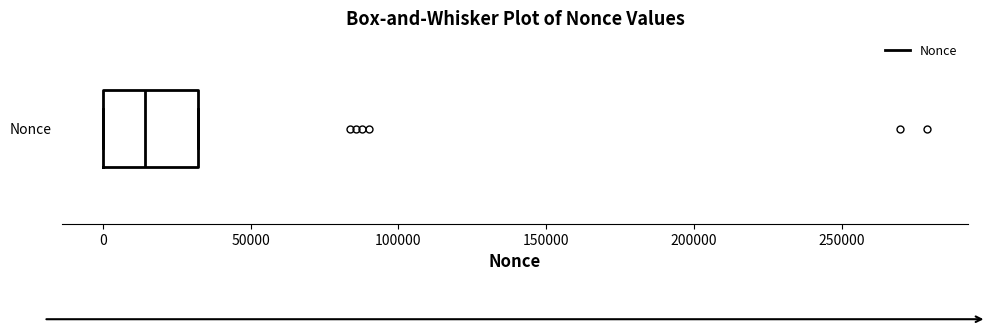

Read this box plot against the x-axis: the position of the median line, the range covered by the box, and the ends of both whiskers. The values are not printed on the chart, so give them approximately, as read against the axis.

median 15000, box 0 to 30000, whiskers 0 to 30000